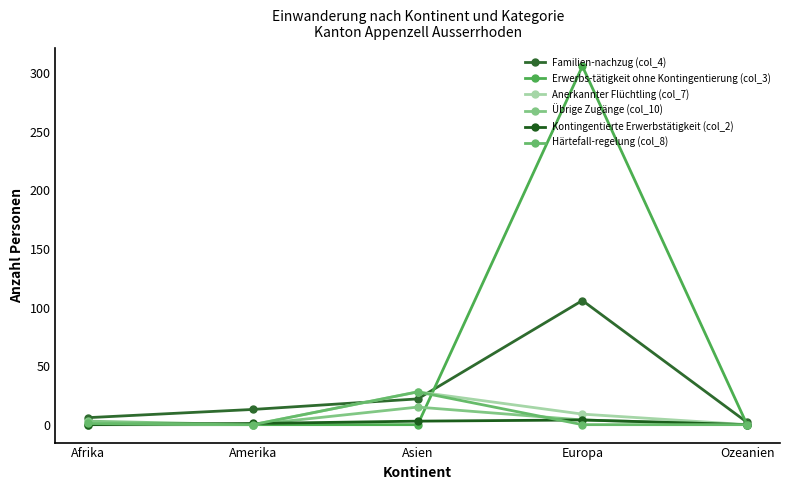

Is the value of Erwerbs-tätigkeit ohne Kontingentierung (col_3) at Asien greater than the value of Kontingentierte Erwerbstätigkeit (col_2) at Afrika?

No